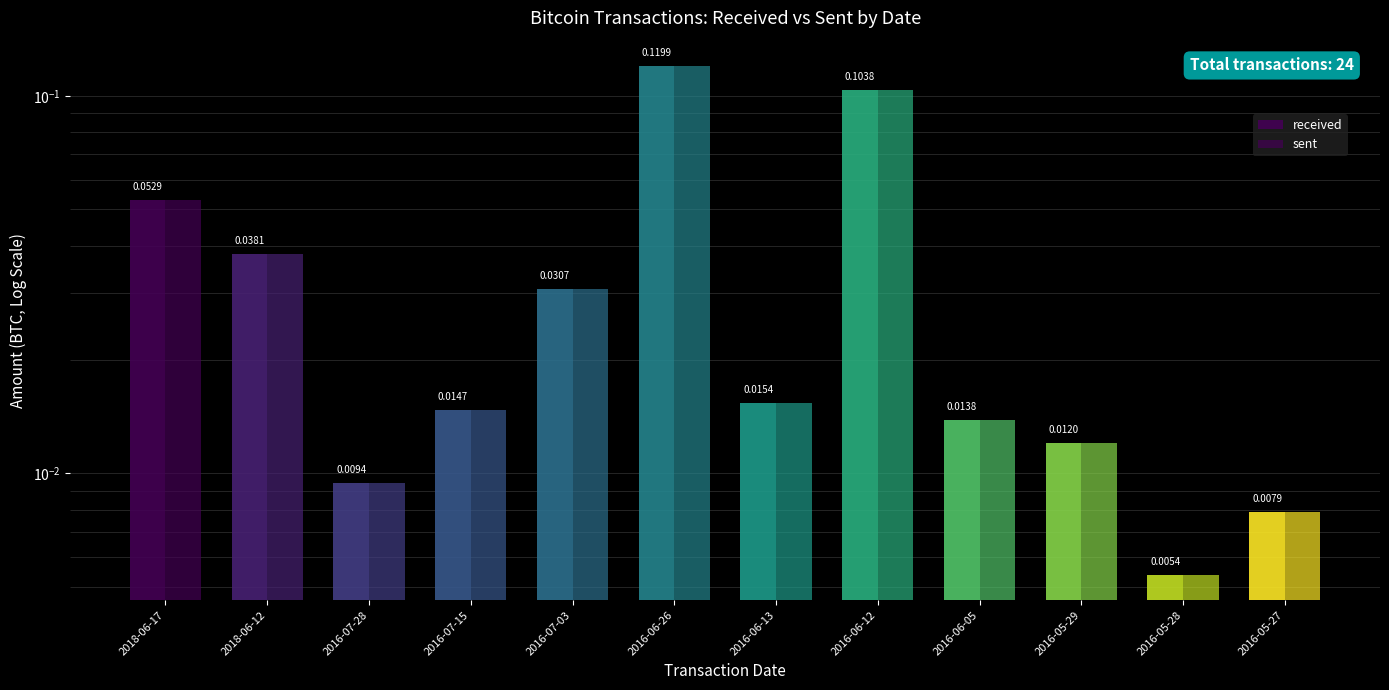

Rank the series at 2016-06-26 from lowest to highest value.

received, sent